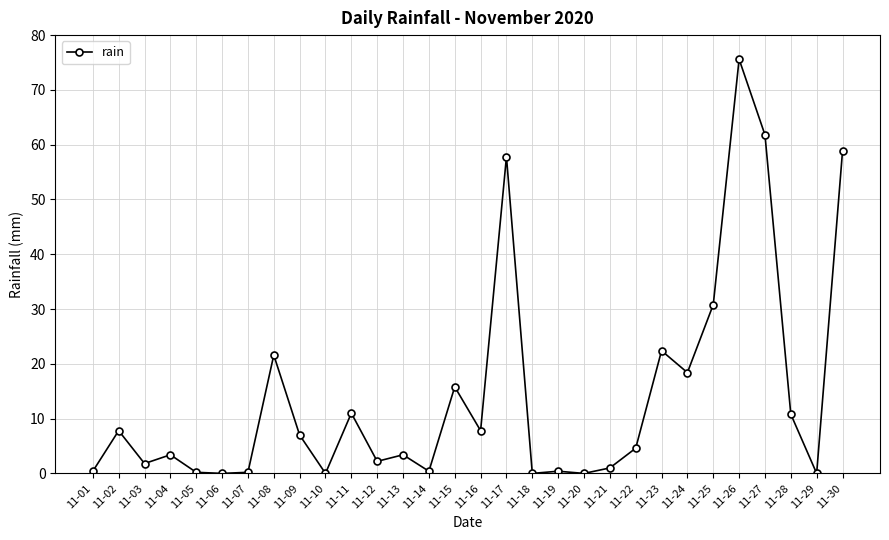

What is the difference between the maximum and second lowest values?

75.6